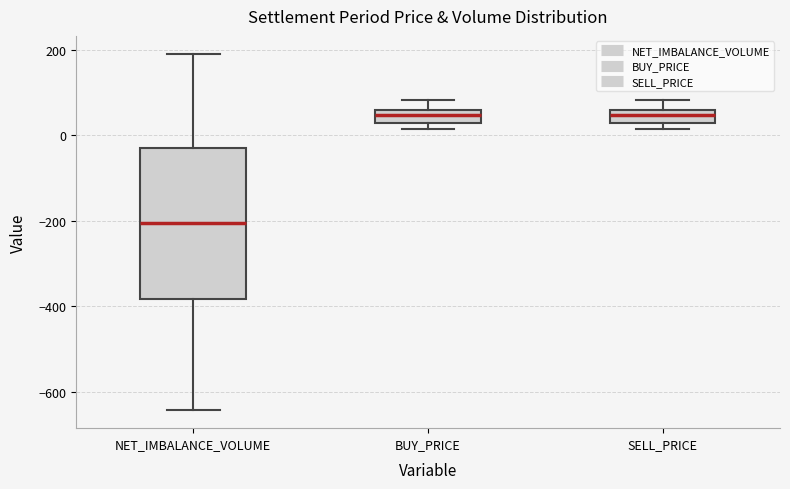

Comparing the boxes themselves (not the whiskers), which one is the tallest?

NET_IMBALANCE_VOLUME